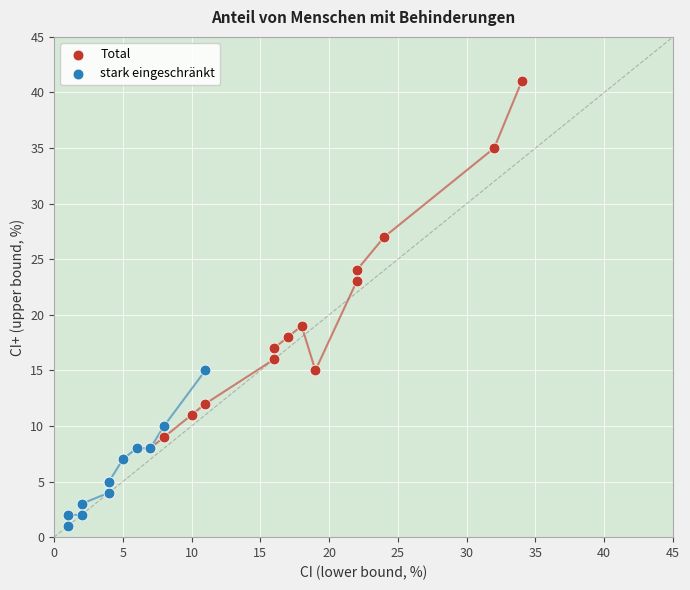

Which series contains the highest Y value?

Total